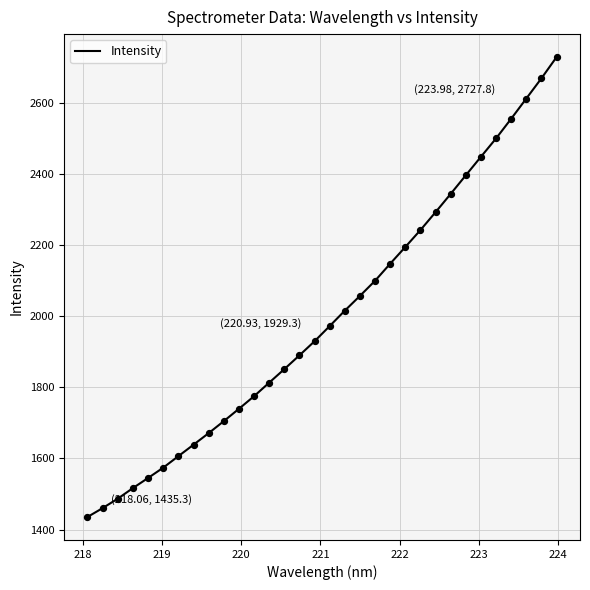

What is the maximum value shown in the chart?

2727.8